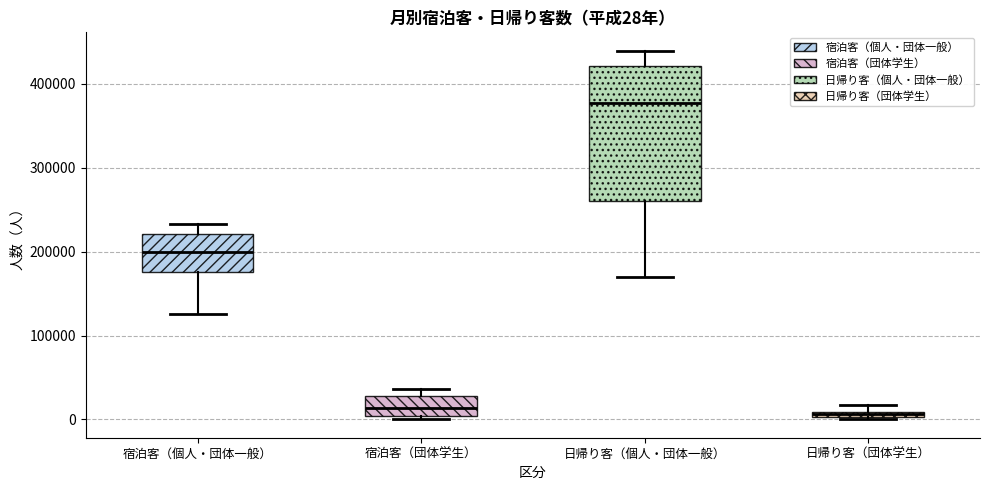

Comparing the boxes themselves (not the whiskers), which one is the tallest?

日帰り客（個人・団体一般）